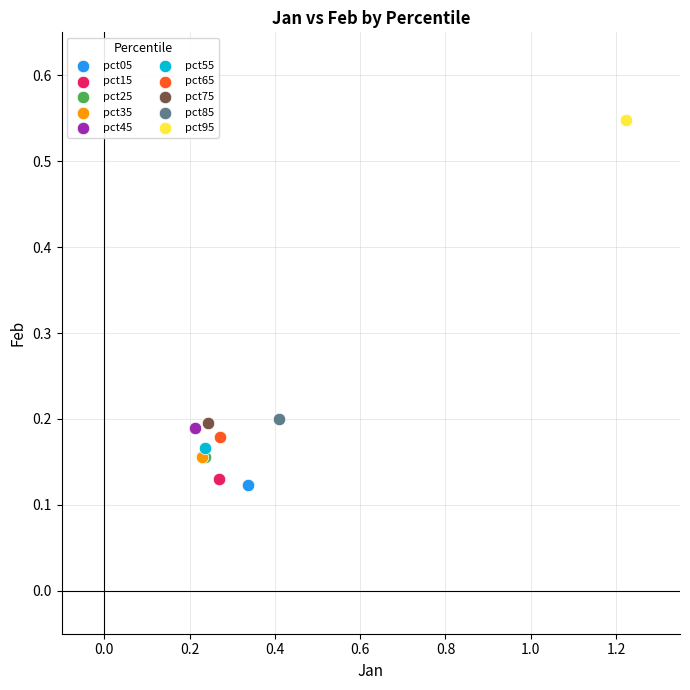

What are all the series names shown in the legend?

pct05, pct15, pct25, pct35, pct45, pct55, pct65, pct75, pct85, pct95